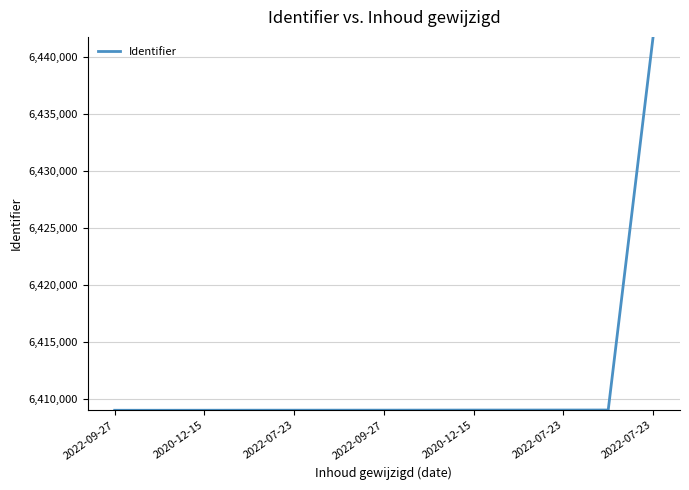

Does the chart display data point markers on the line(s)?

No